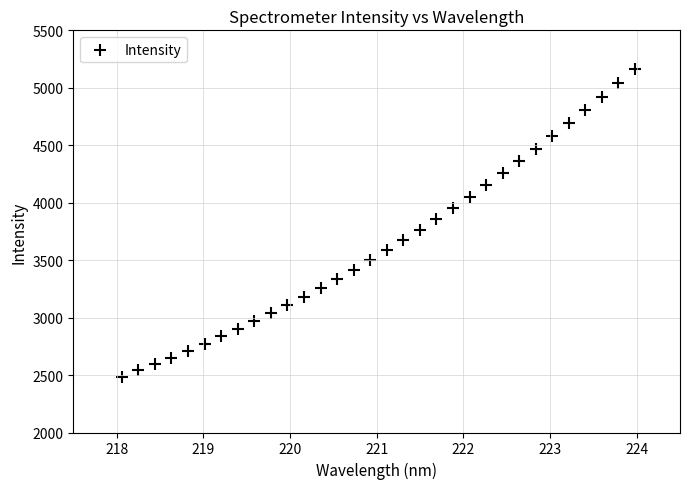

What is the range of Y values (max minus min)?

2677.4